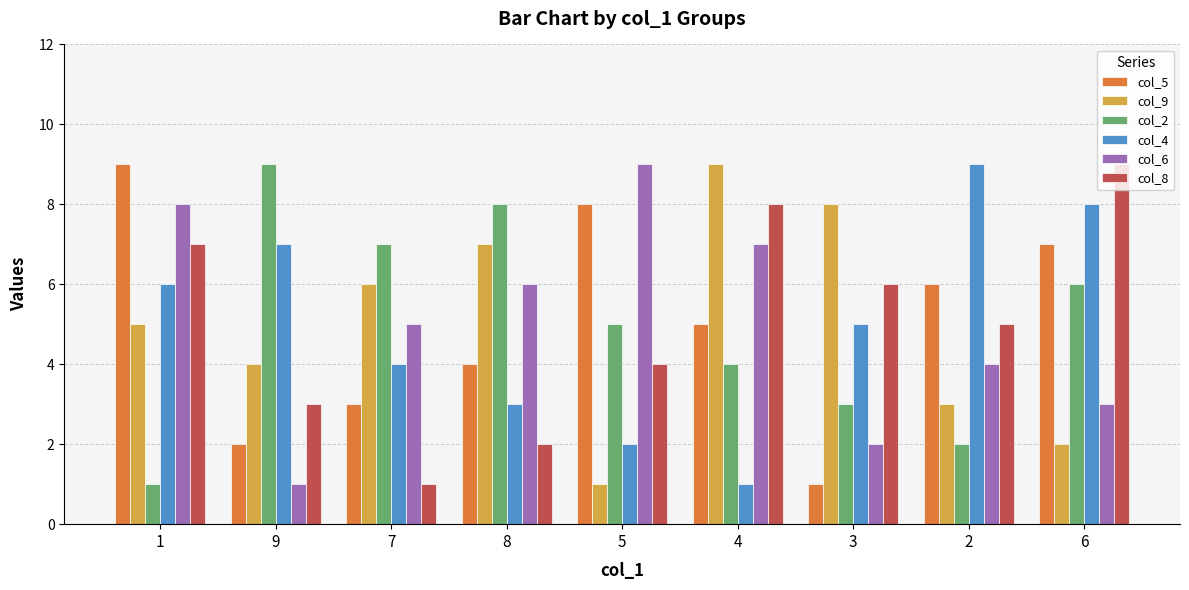

How many bars are there in each group?

6